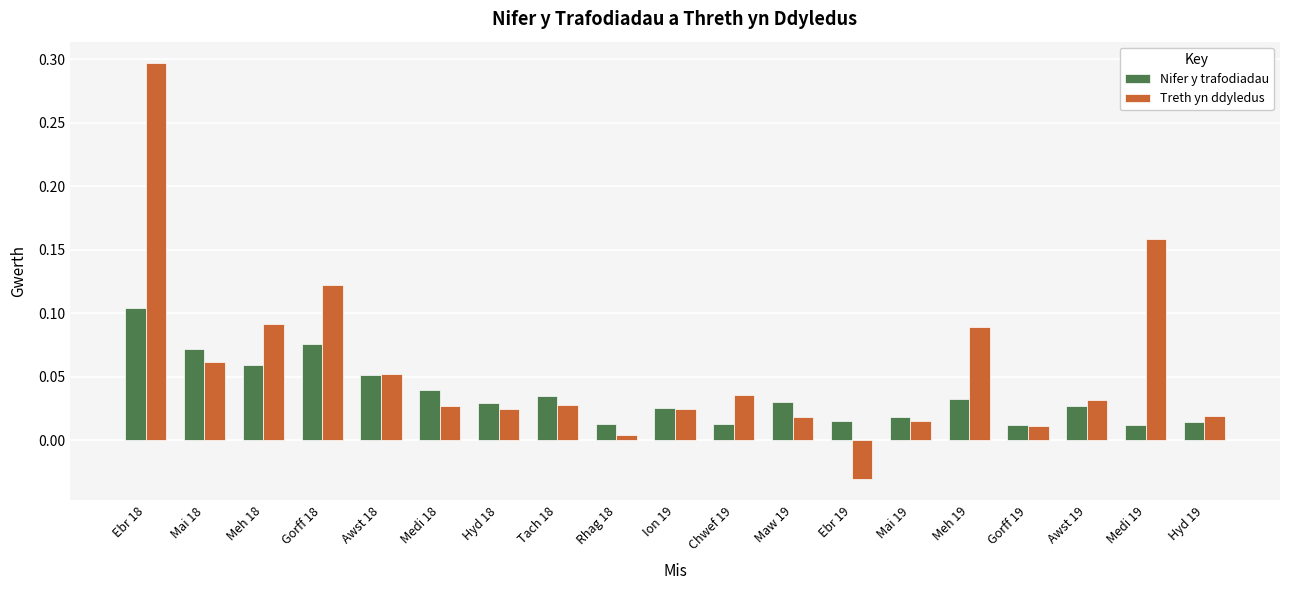

Is it true that Nifer y trafodiadau equals 0.0 at Mai 18?

False